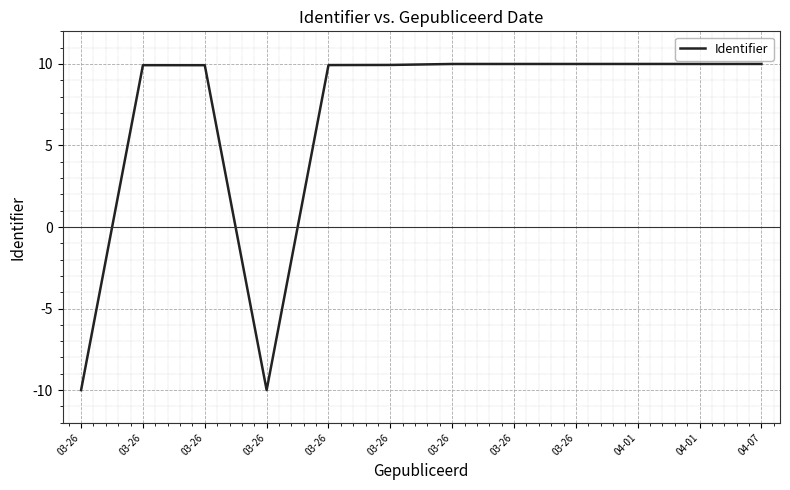

Read the value at 04-01.

10.0